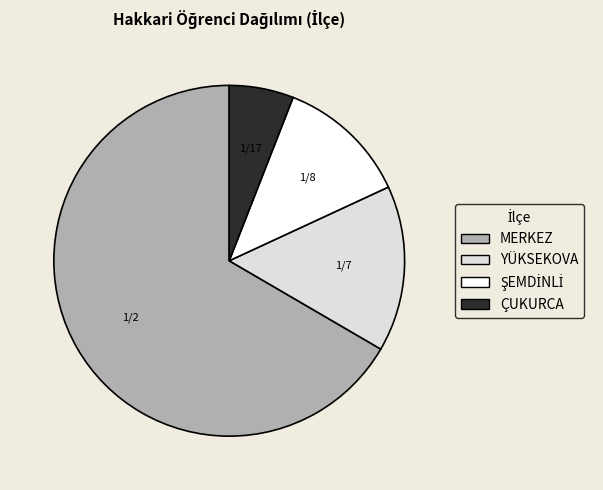

Is there any slice that represents more than half of the pie?

Yes